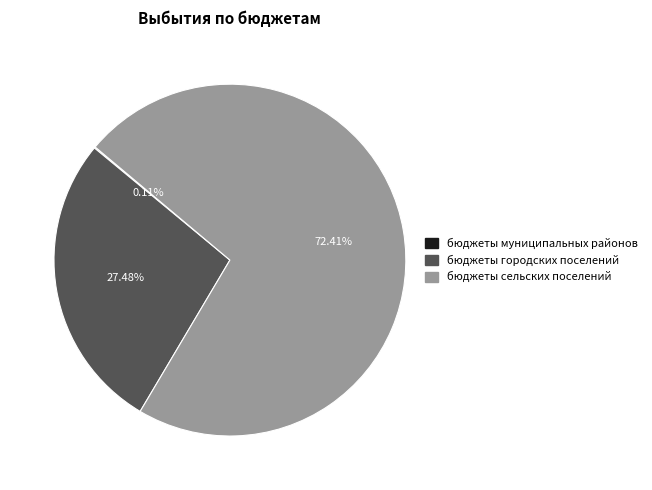

Between бюджеты городских поселений and бюджеты сельских поселений, which is larger?

бюджеты сельских поселений